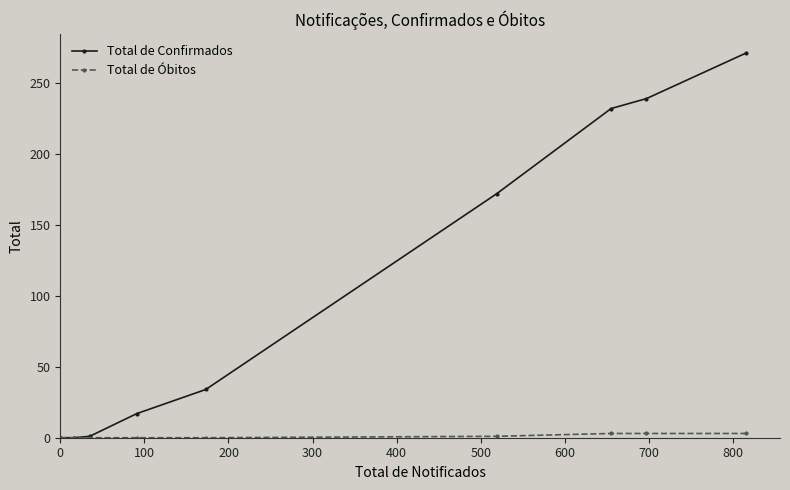

List the series in order of their peak value, highest first.

Total de Confirmados, Total de Óbitos